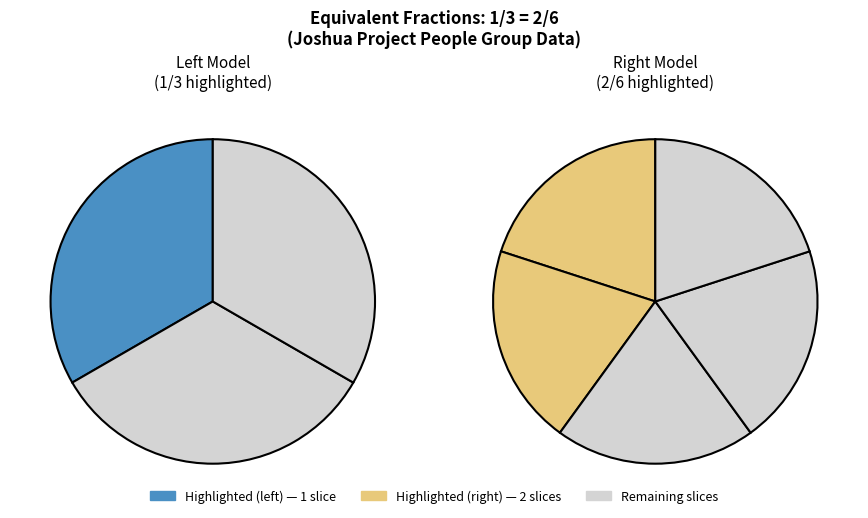

Is it true that Aguri is 27% of the pie?

False